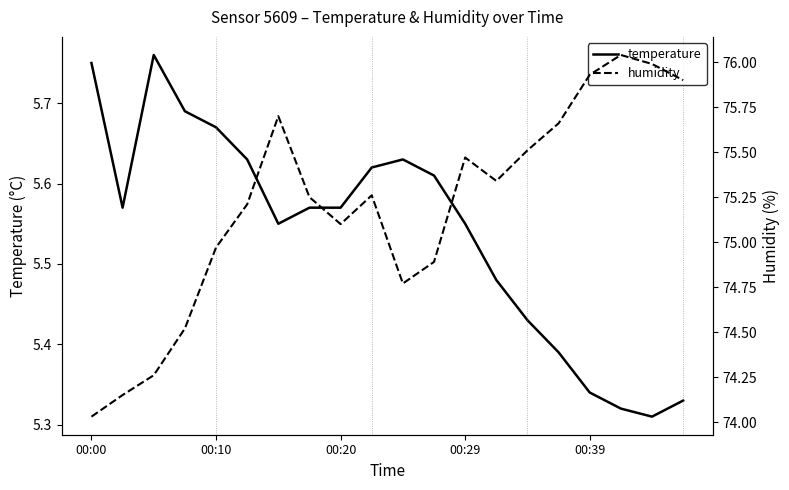

How many temperature values are between 5 and 6?

20